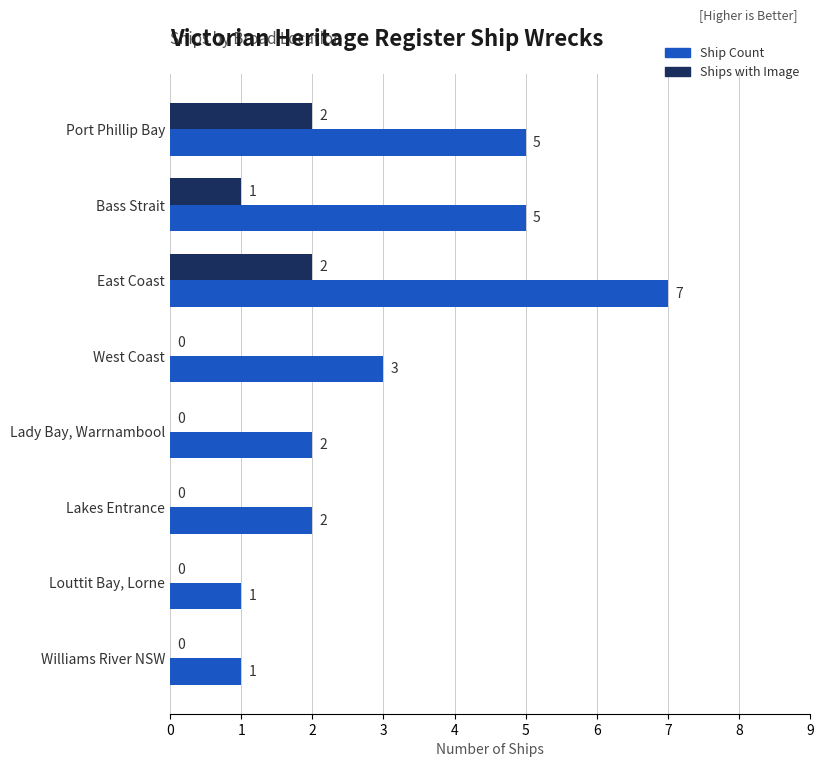

Which category has the highest value across all series?

East Coast